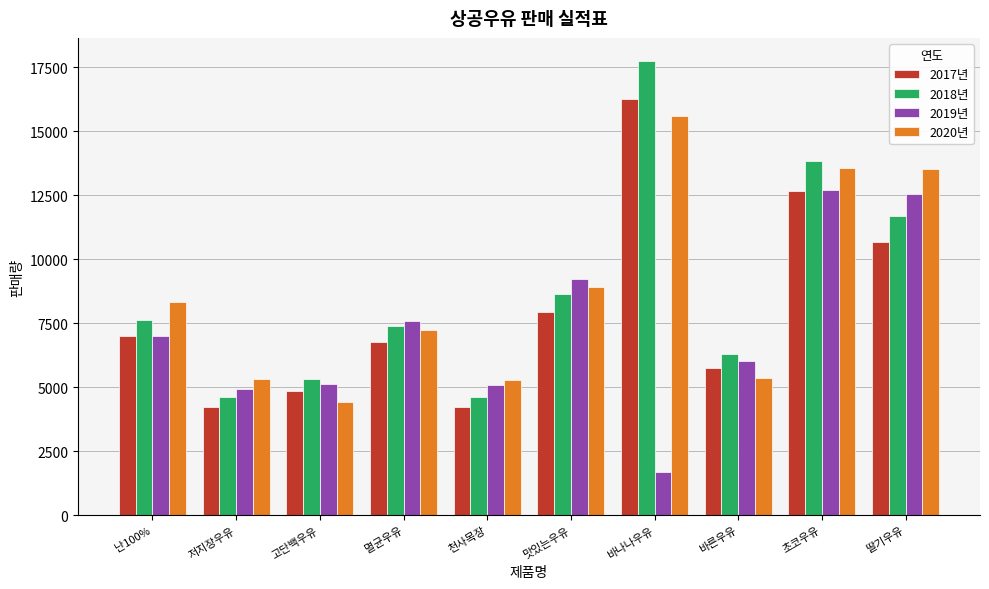

What is the difference between the second highest and minimum values in the 2019년 series?

10859